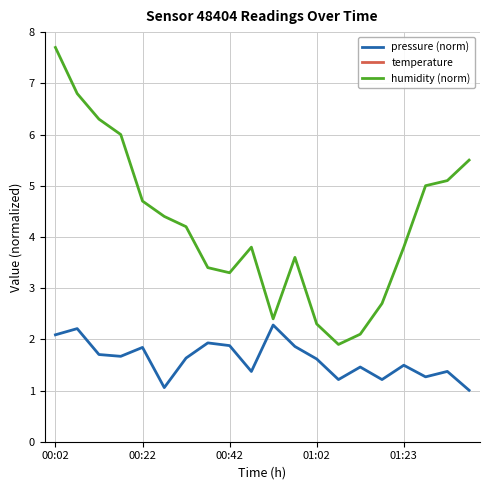

Read the humidity (norm) value at 7.

3.4